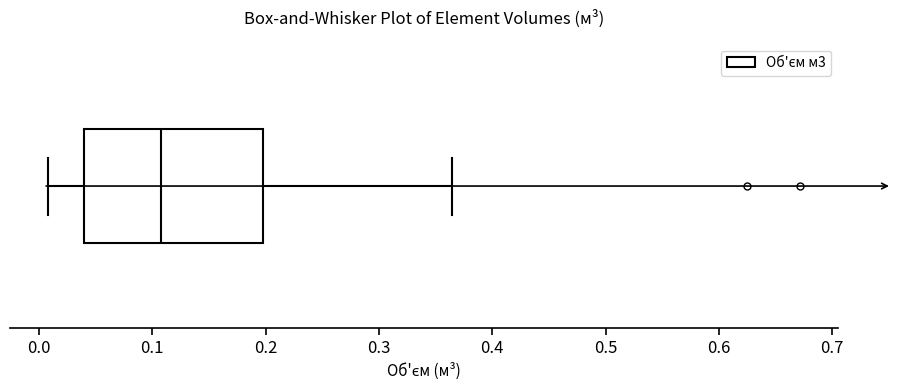

Transcribe this box plot: give where the median line is, the range the box spans, and where the two whiskers end, as read against the x-axis. The values are not printed on the chart, so give them approximately, as read against the axis.

median 0.11, box 0.04 to 0.20, whiskers 0.01 to 0.36